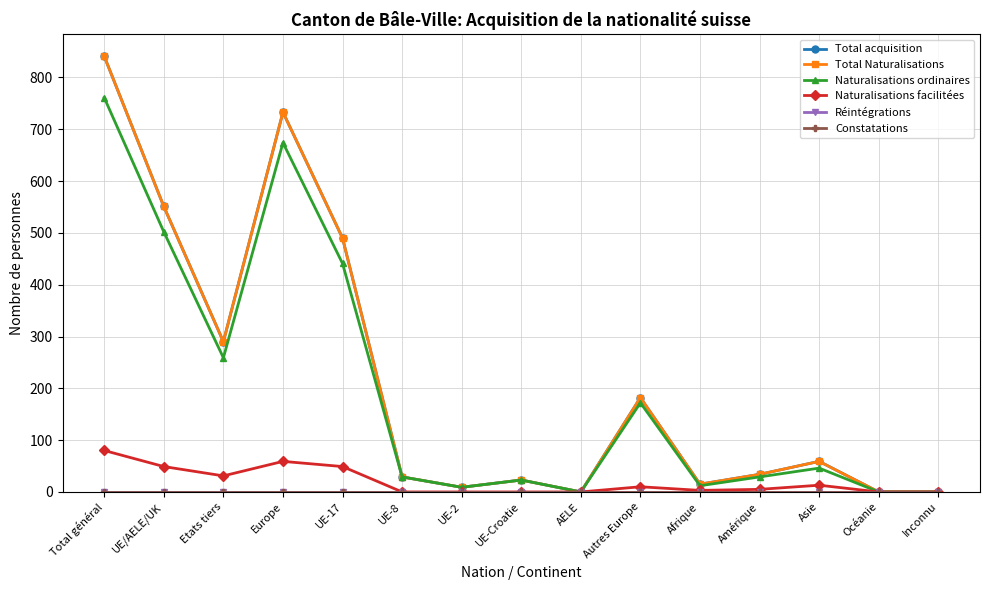

What is the label of the 2nd point from the right?

Océanie